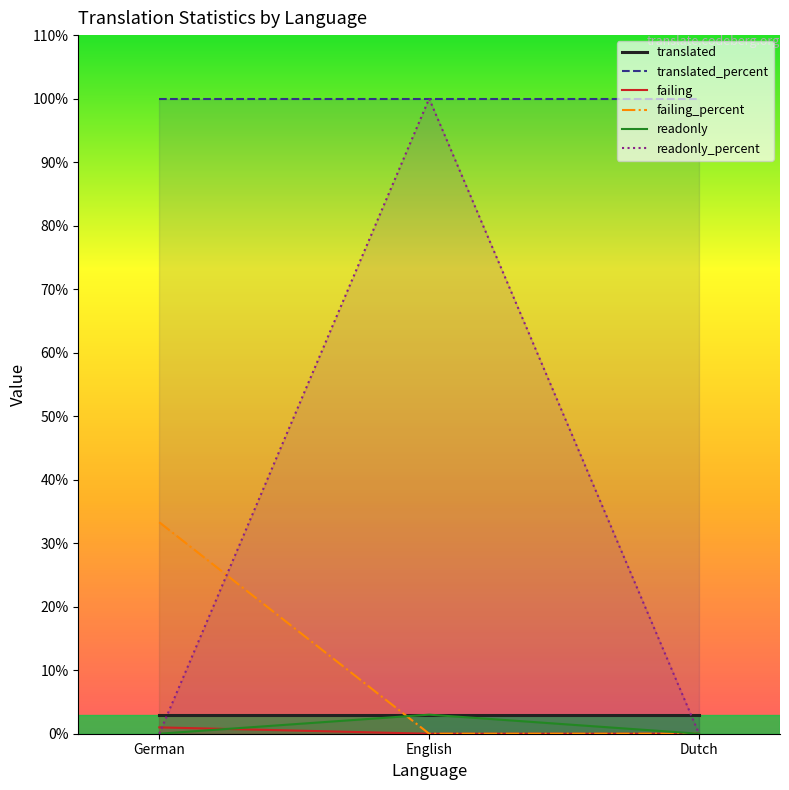

The value of readonly_percent at German is -49.8. True or false?

False